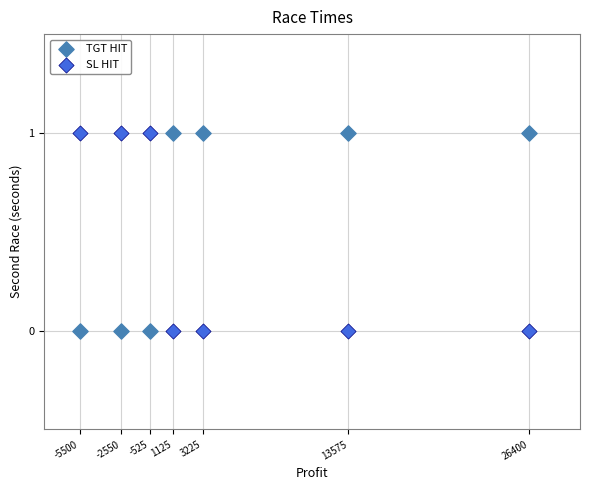

Across all data points, what is the range of X values (max minus min)?

31900